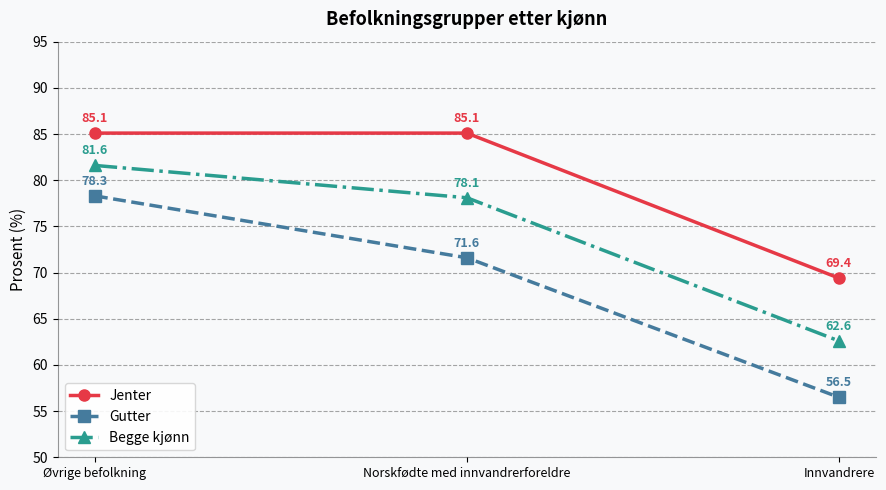

At Øvrige befolkning, list the series in order from largest to smallest.

Jenter, Begge kjønn, Gutter